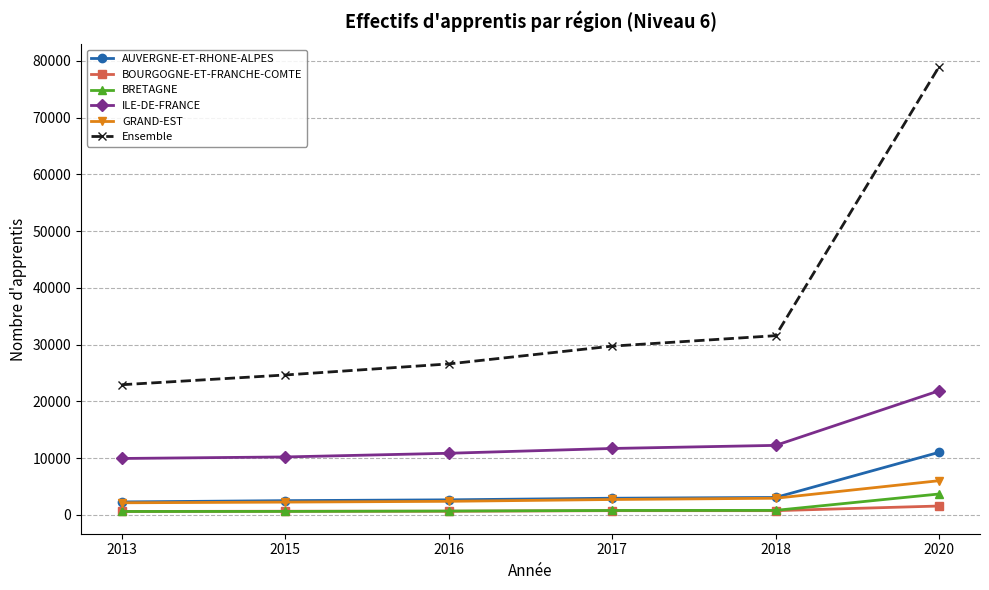

List the series in order of their peak value, highest first.

Ensemble, ILE-DE-FRANCE, AUVERGNE-ET-RHONE-ALPES, GRAND-EST, BRETAGNE, BOURGOGNE-ET-FRANCHE-COMTE